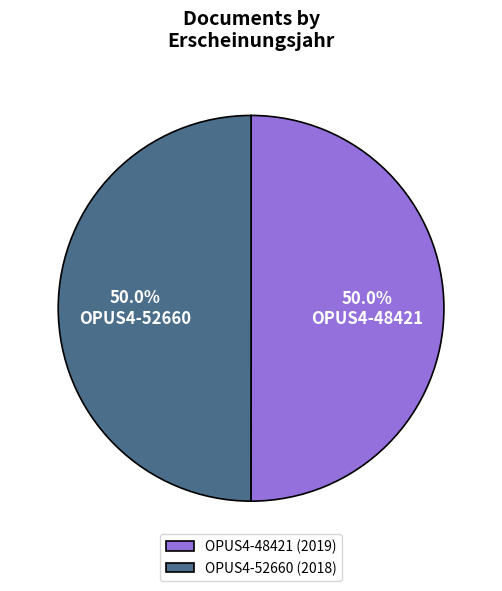

Approximately how many times larger is the value at 50.0% OPUS4-52660 compared to 50.0% OPUS4-48421?

1.0